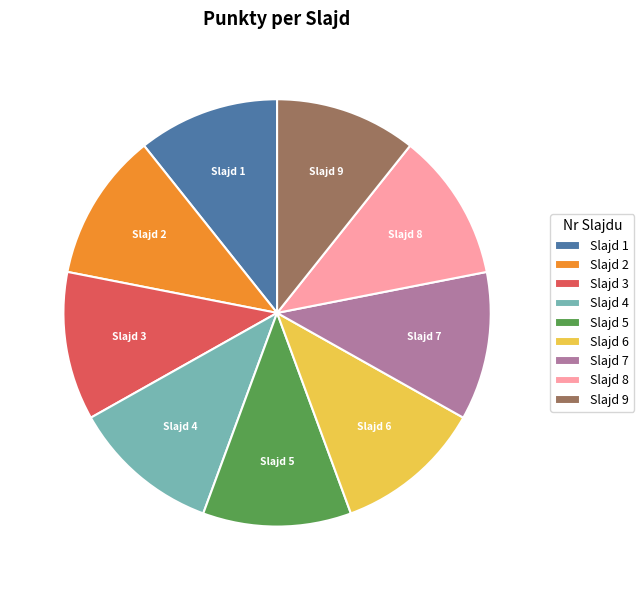

Is there any slice that represents more than half of the pie?

No